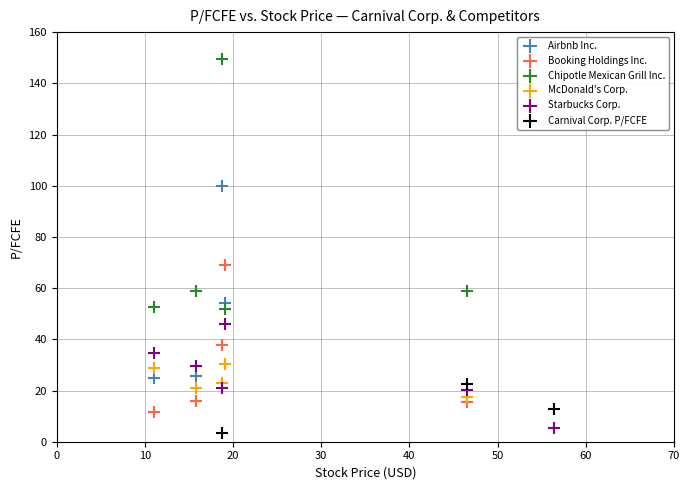

Which series contains the highest Y value?

Chipotle Mexican Grill Inc.